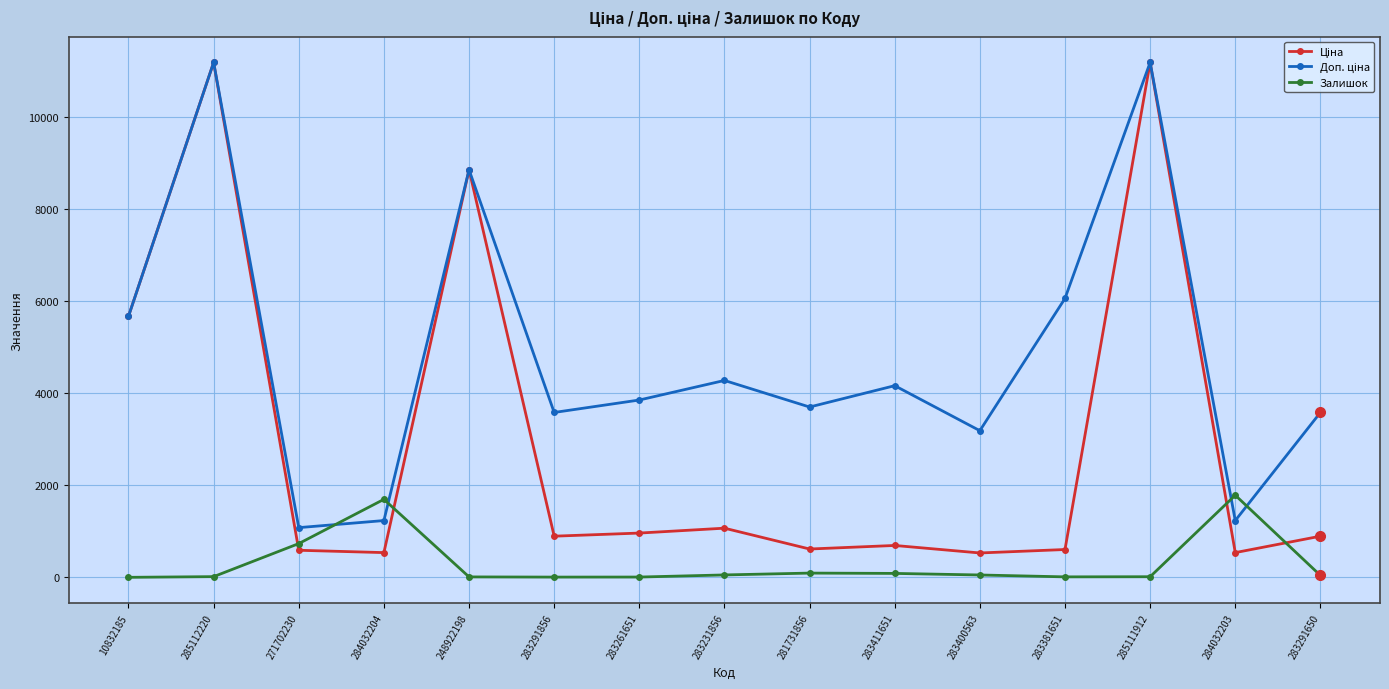

How many categories are shown in the chart?

15